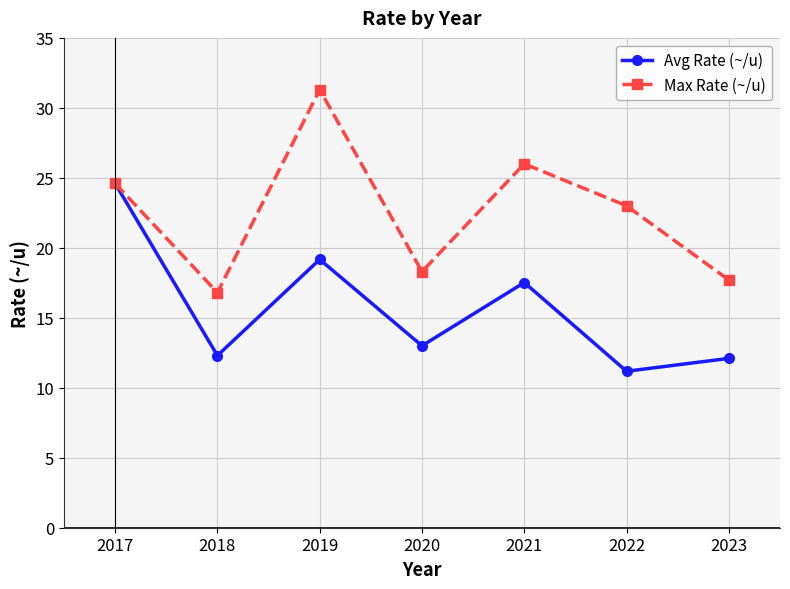

Read the Max Rate (~/u) value at 2020.

18.3